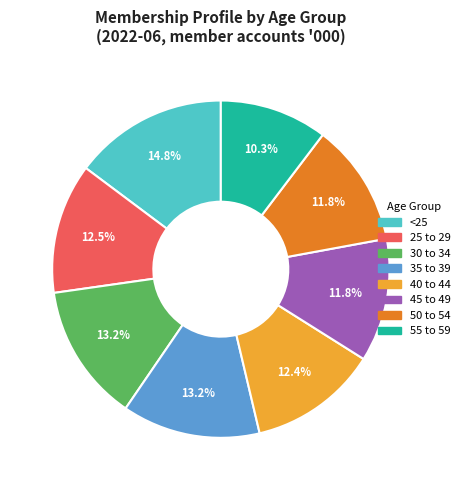

Between 25 to 29 and 45 to 49, which is larger?

25 to 29